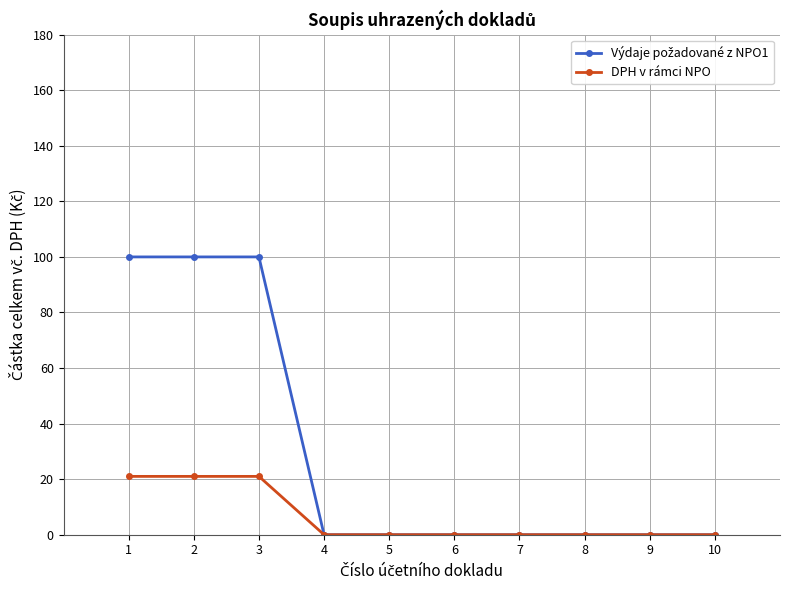

What is the spread (max minus min) of values at 3?

79